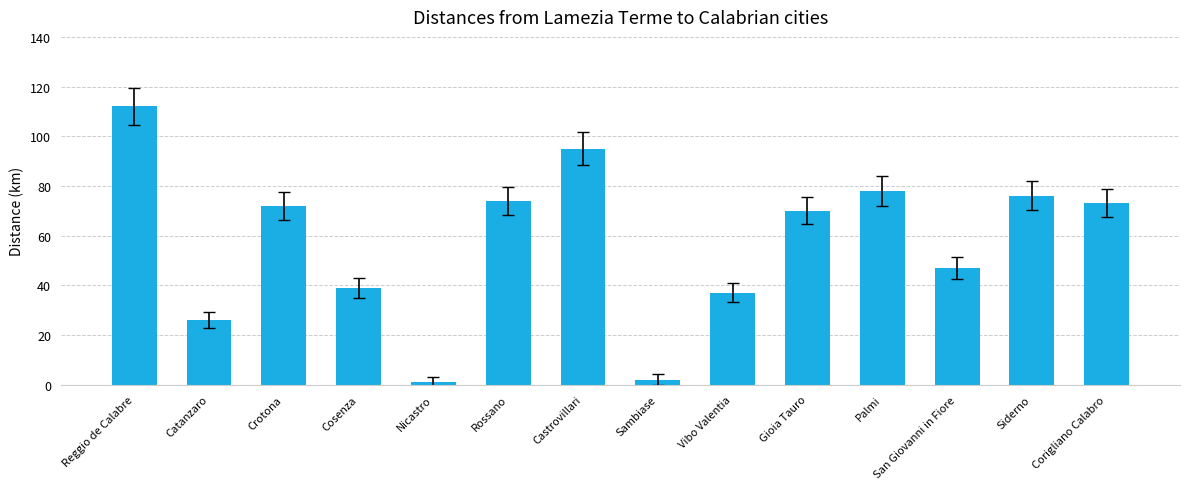

What is the change in value from Vibo Valentia to Siderno?

+39